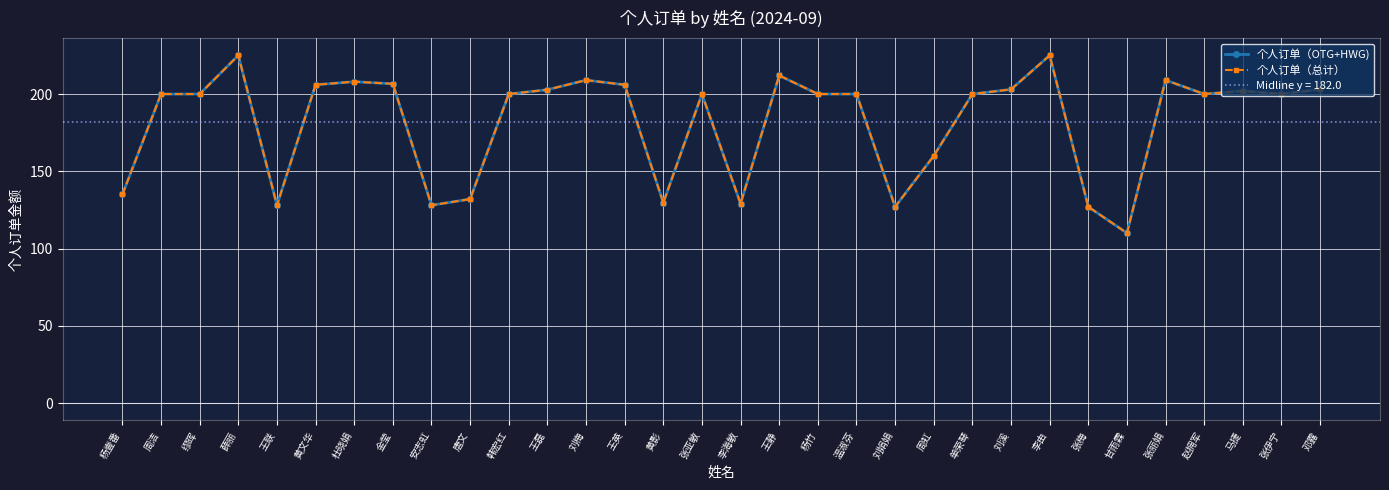

At which label does 个人订单（OTG+HWG) first exceed 200?

薛丽